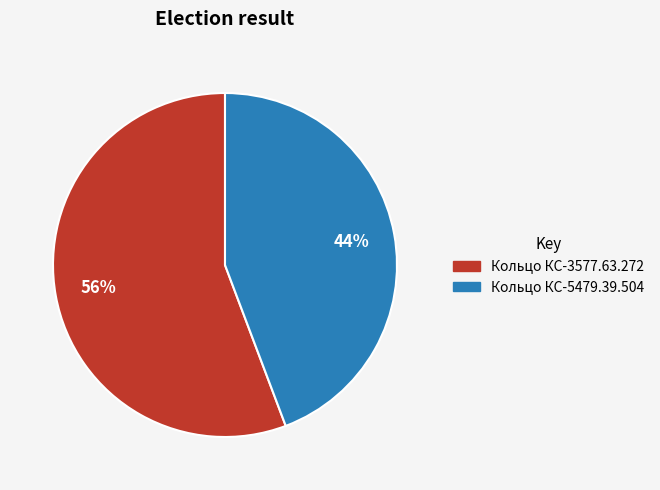

To the nearest percent, what portion does Кольцо КС-5479.39.504 represent?

44%